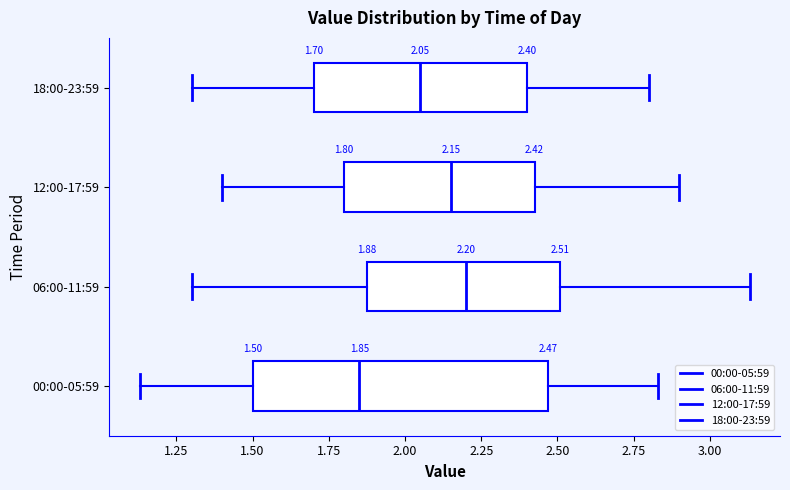

Comparing the boxes themselves (not the whiskers), which one is the widest?

00:00-05:59